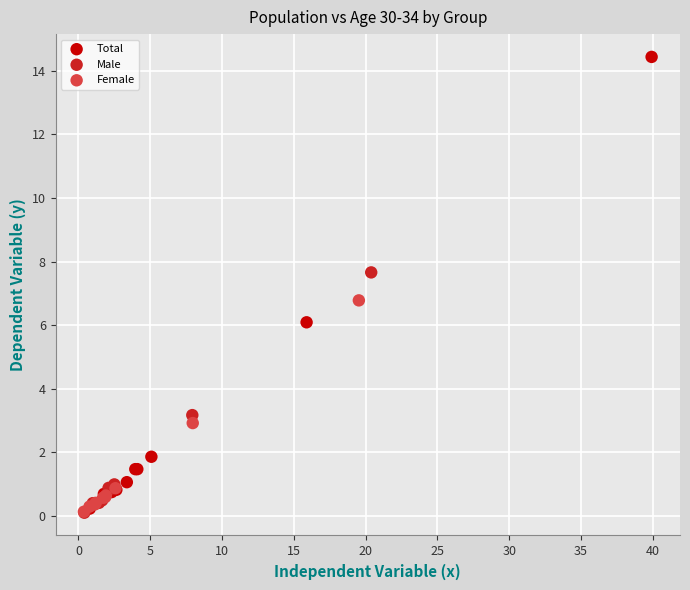

Which series reaches the maximum Y coordinate?

Total